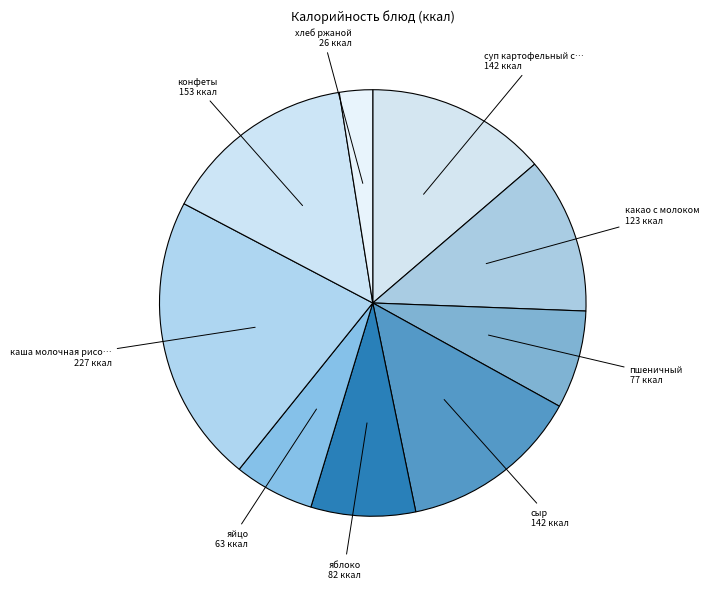

Rank the categories by value from lowest to highest.

хлеб ржаной, яйцо, пшеничный, яблоко, какао с молоком, суп картофельный с говядиной, сыр, конфеты, каша молочная рисовая